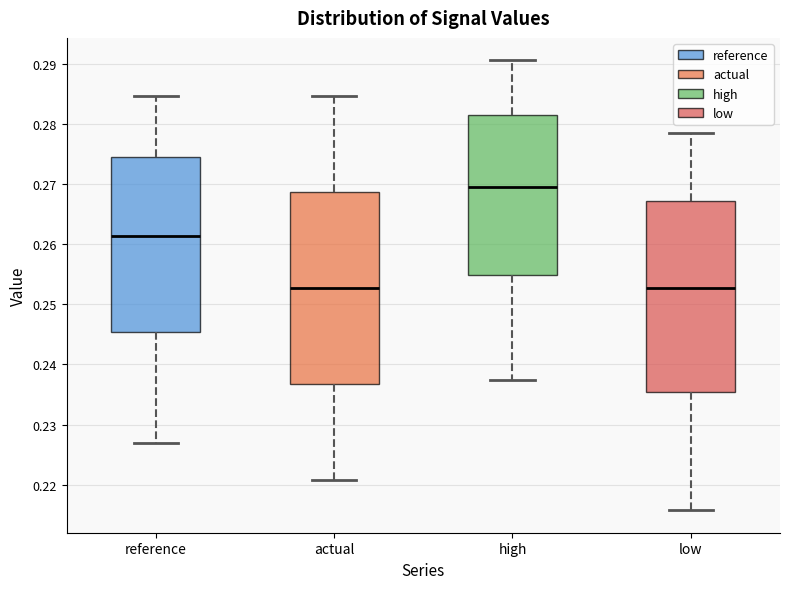

Where does the median line of the box for low sit on the y-axis? The values are not printed on the chart, so give them approximately, as read against the axis.

0.253